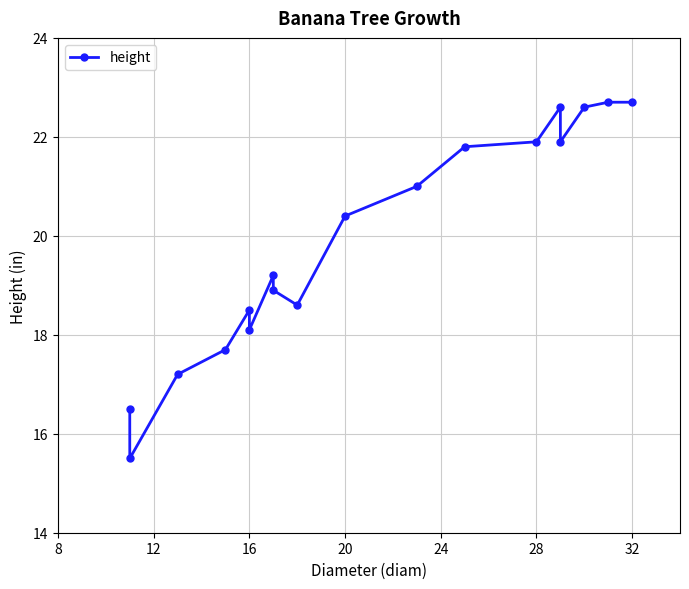

What is the maximum value shown in the chart?

22.7